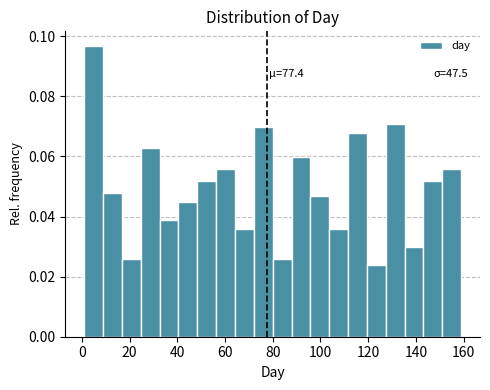

Read against the x-axis, roughly where is the centre of the tallest bar?

4